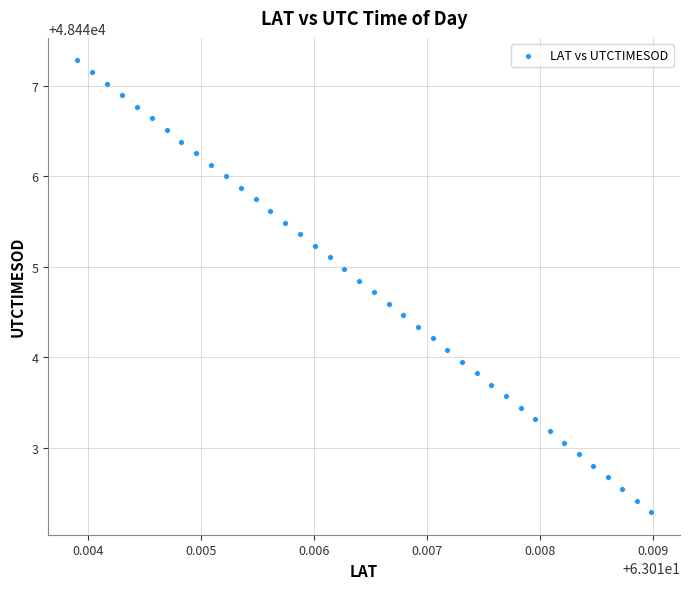

What is the range of Y values (max minus min)?

5.0